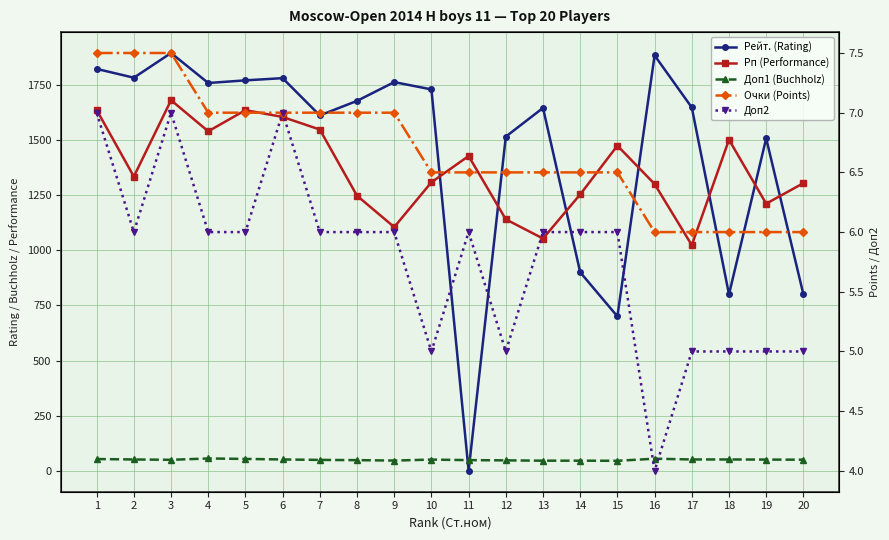

How many distinct data groups are displayed?

5